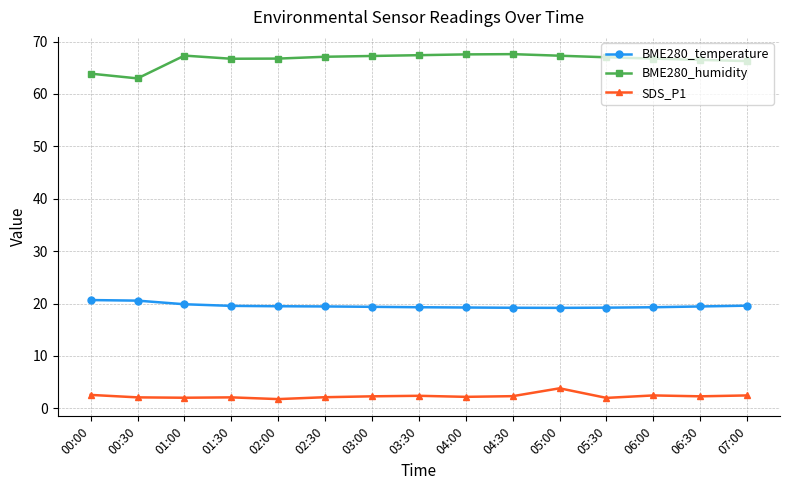

True or false: BME280_humidity has a value of 63.9 at 00:00.

True